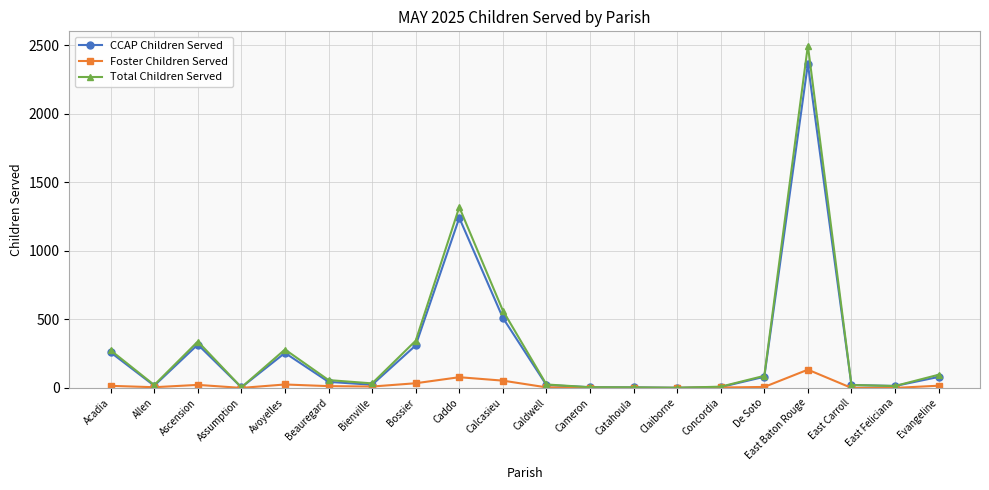

What is the label of the 7th point from the right?

Claiborne